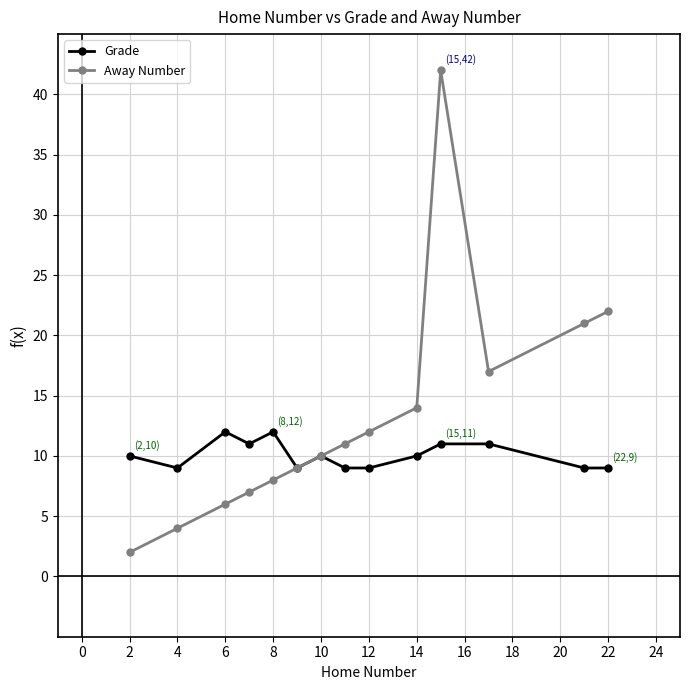

What is the average value of the Grade series?

10